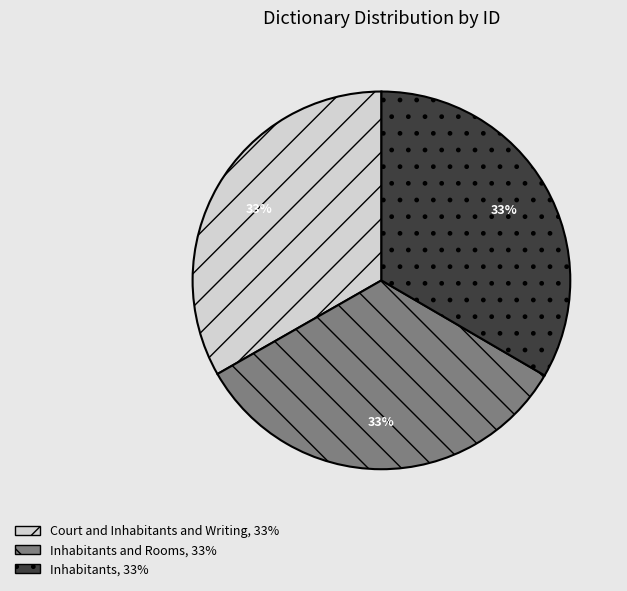

Is there any slice that represents more than half of the pie?

No